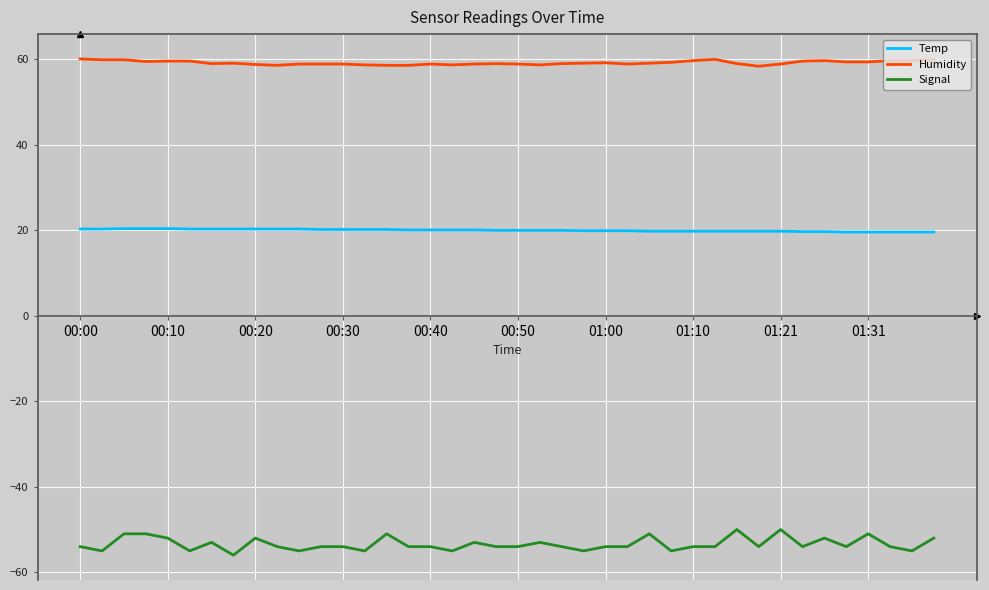

Rank the series by their maximum value, from lowest to highest.

Signal, Temp, Humidity